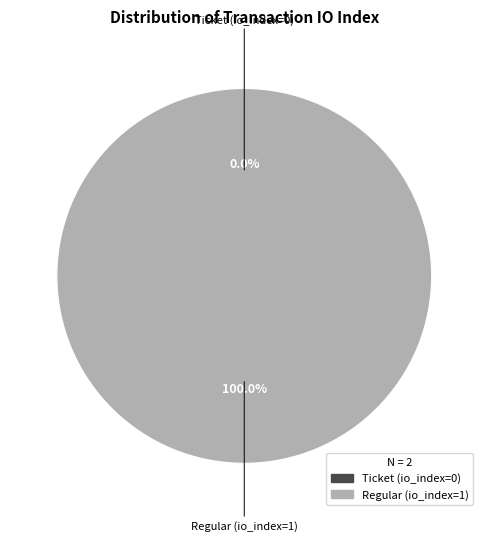

Is there a majority slice in this chart?

Yes